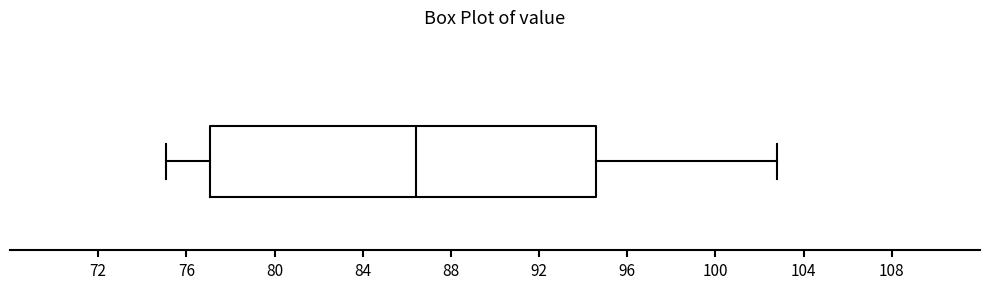

Transcribe this box plot: give where the median line is, the range the box spans, and where the two whiskers end, as read against the x-axis. The values are not printed on the chart, so give them approximately, as read against the axis.

median 86.5, box 77.0 to 94.5, whiskers 75.0 to 103.0